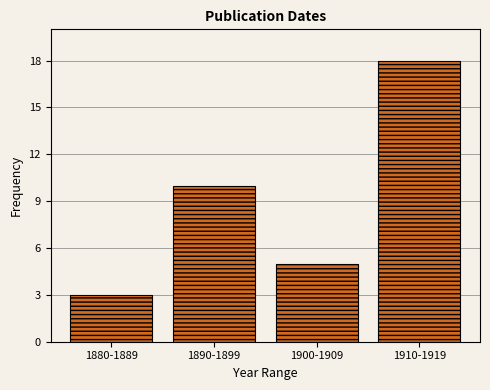

Reading left to right, what are all the values shown in this chart?

1880-1889=3	1890-1899=10	1900-1909=5	1910-1919=18